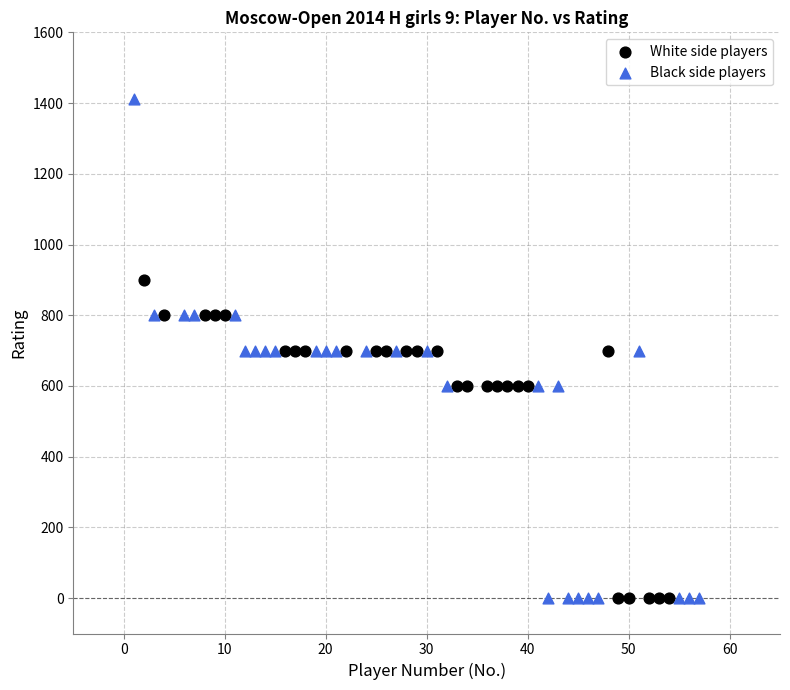

Which series has the largest Y range (max minus min)?

Black side players